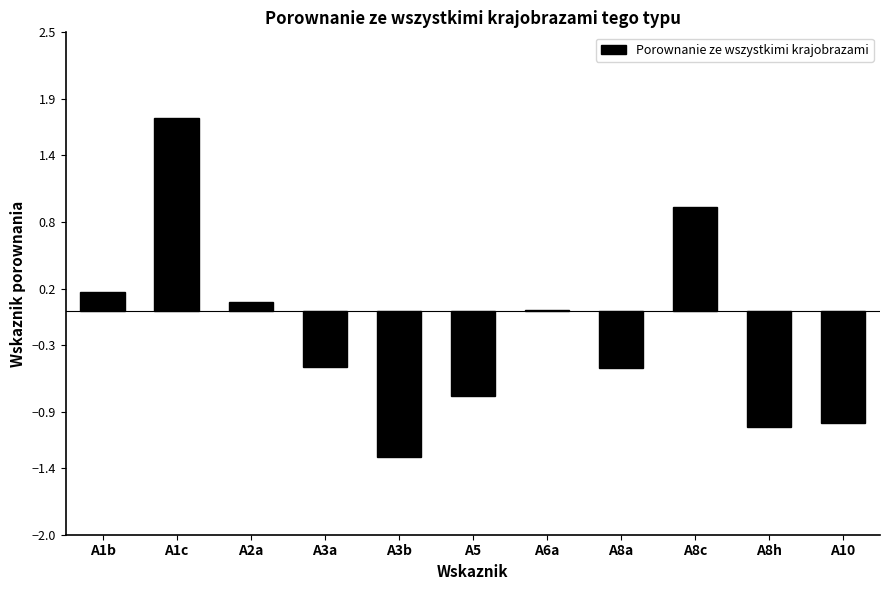

What is the label of the 8th bar from the left?

A8a